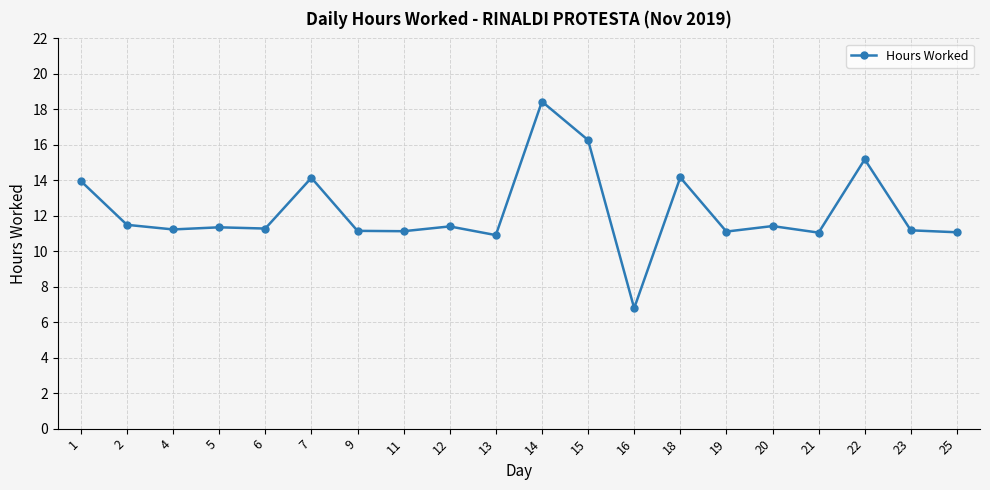

At which label does the data first exceed 11?

1